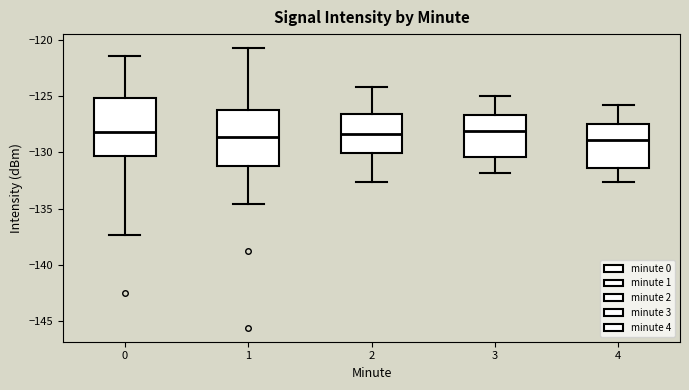

Where is the lower edge of the box at x = 0 on the y-axis? The values are not printed on the chart, so give them approximately, as read against the axis.

-130.5